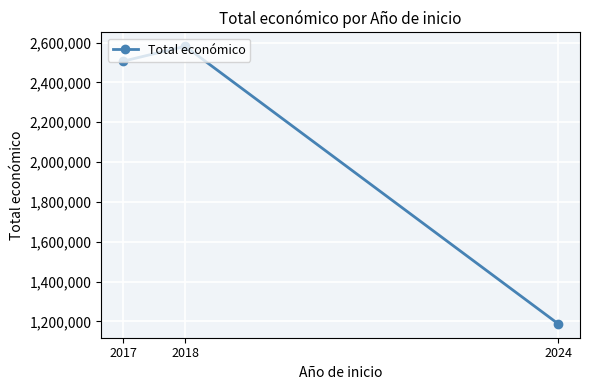

How many data points are less than 2506644?

1